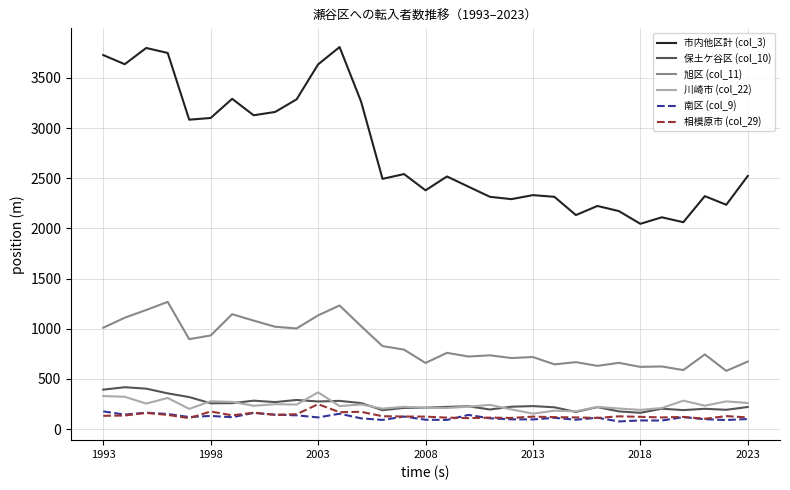

Which series has the widest spread of values?

市内他区計 (col_3)